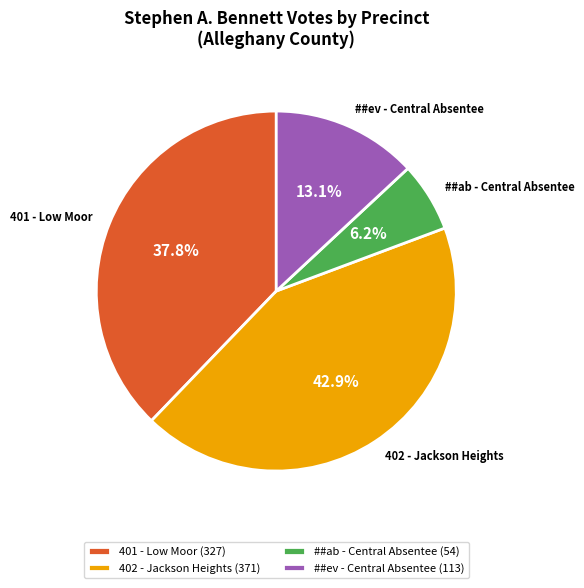

True or false: ##ev - Central Absentee accounts for 1% of the total.

False